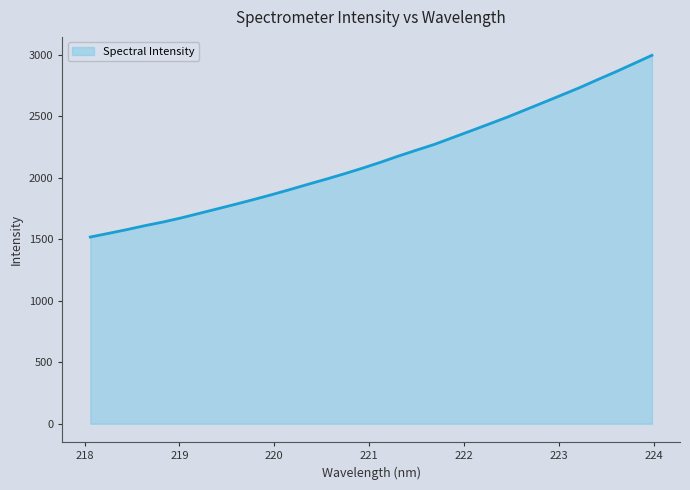

How many series are shown in this chart?

1